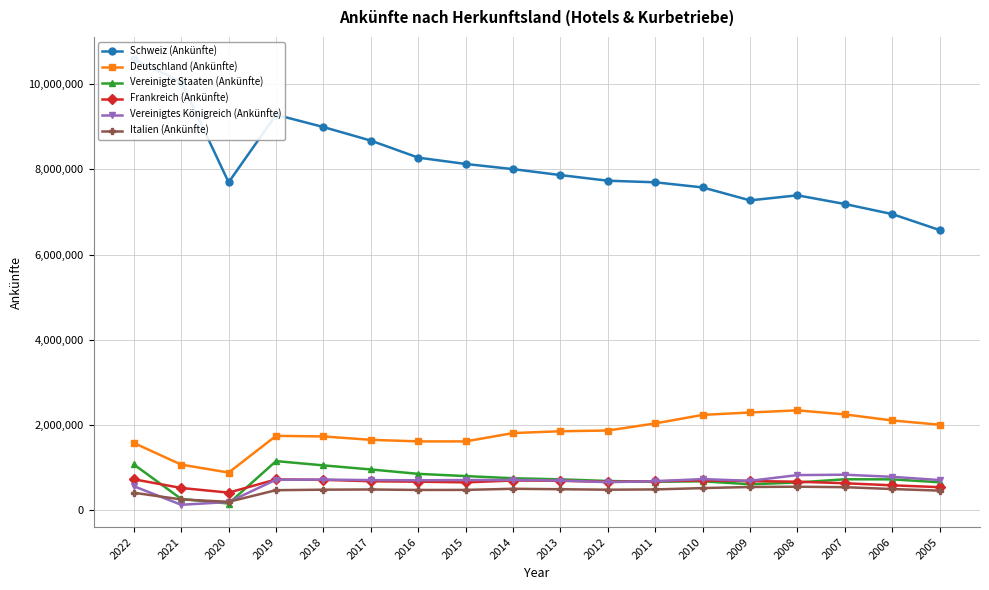

True or false: Vereinigtes Königreich (Ankünfte) has more than 2 interior local peaks.

True